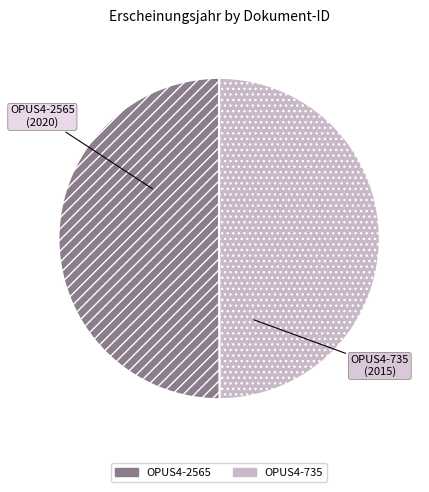

True or false: OPUS4-2565 accounts for 50% of the total.

True